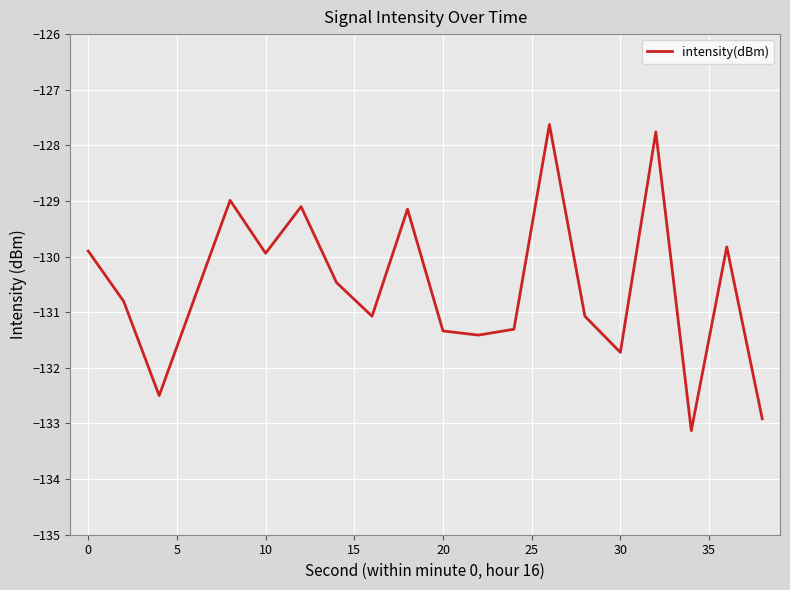

What is the difference between the maximum and minimum values?

5.5